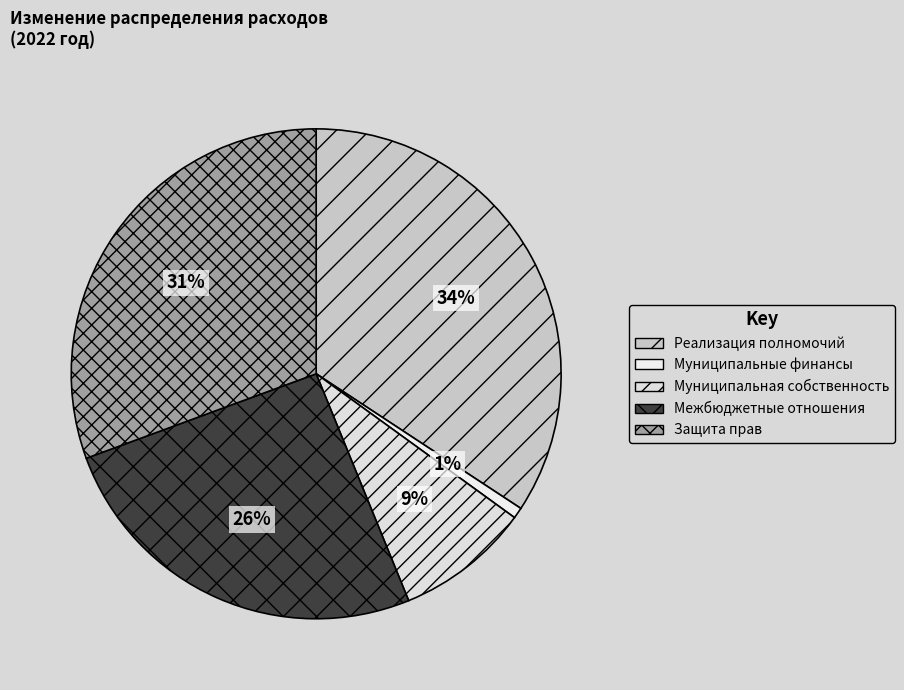

How many slices are in this pie chart?

5